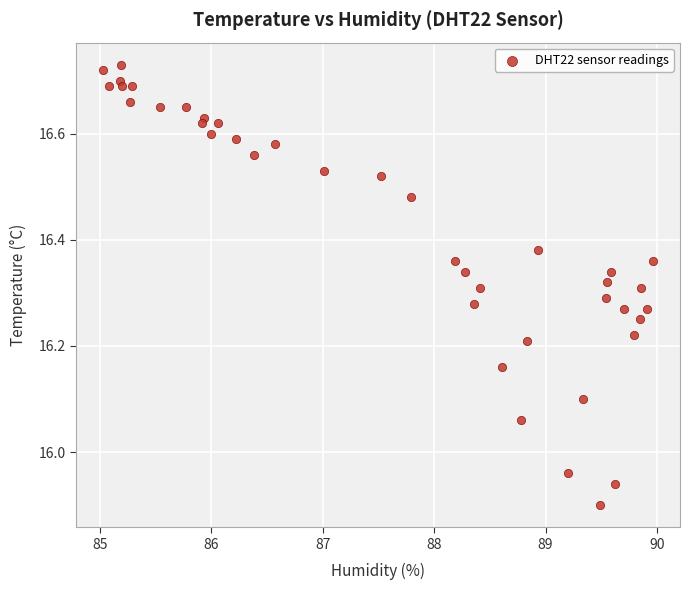

What is the range of Y values (max minus min)?

0.8